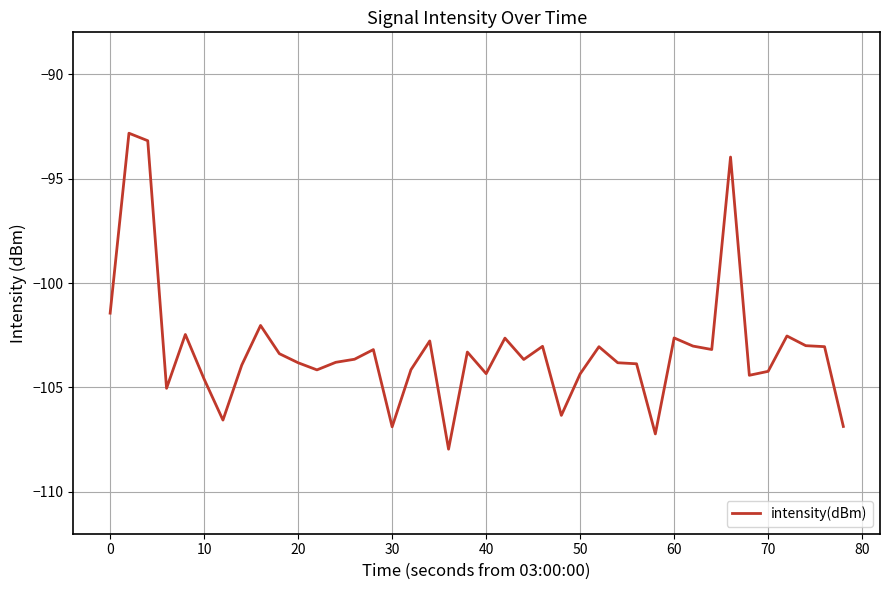

What is the maximum value shown in the chart?

-92.8